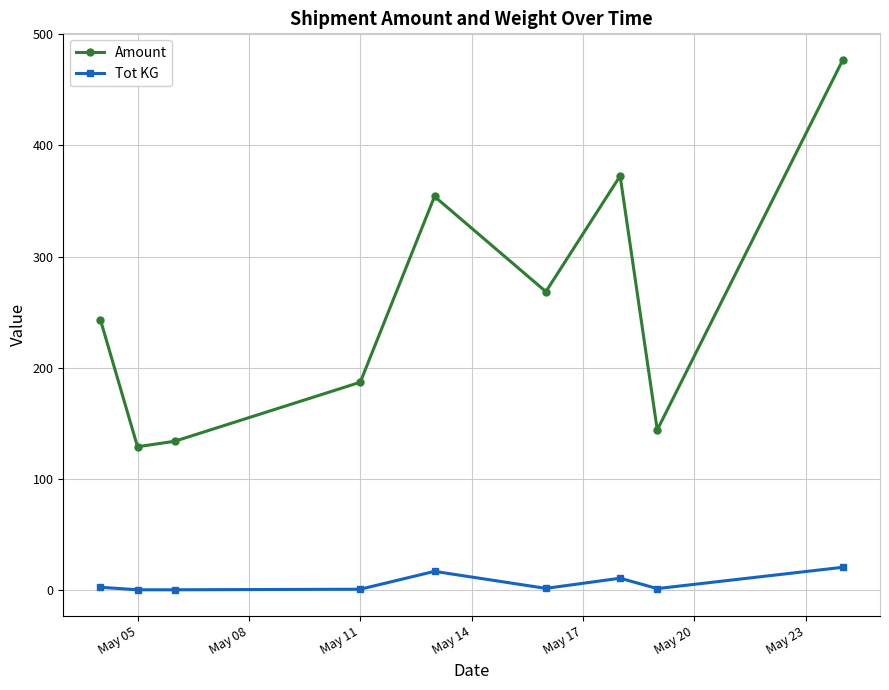

How many lines are shown in the chart?

2